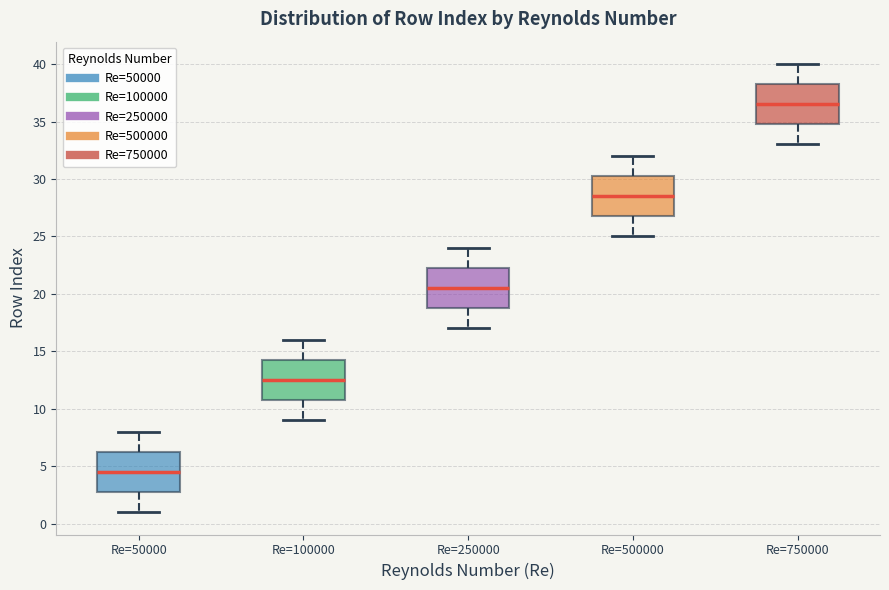

Reading left to right, read every box against the y-axis: the position of its median line, the range the box covers, and the ends of its whiskers. The values are not printed on the chart, so give them approximately, as read against the axis.

Re=50000: median 4.5, box 3.0 to 6.5, whiskers 1.0 to 8.0
Re=100000: median 12.5, box 11.0 to 14.5, whiskers 9.0 to 16.0
Re=250000: median 20.5, box 19.0 to 22.5, whiskers 17.0 to 24.0
Re=500000: median 28.5, box 27.0 to 30.5, whiskers 25.0 to 32.0
Re=750000: median 36.5, box 35.0 to 38.5, whiskers 33.0 to 40.0